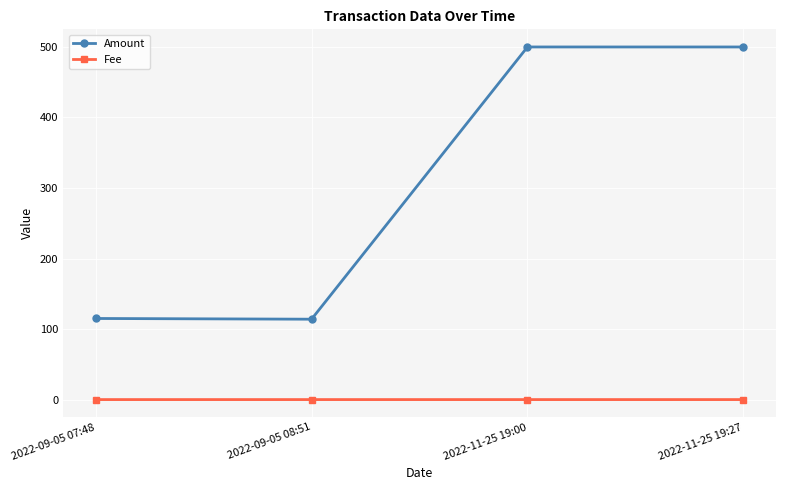

Which series has the widest spread of values?

Amount